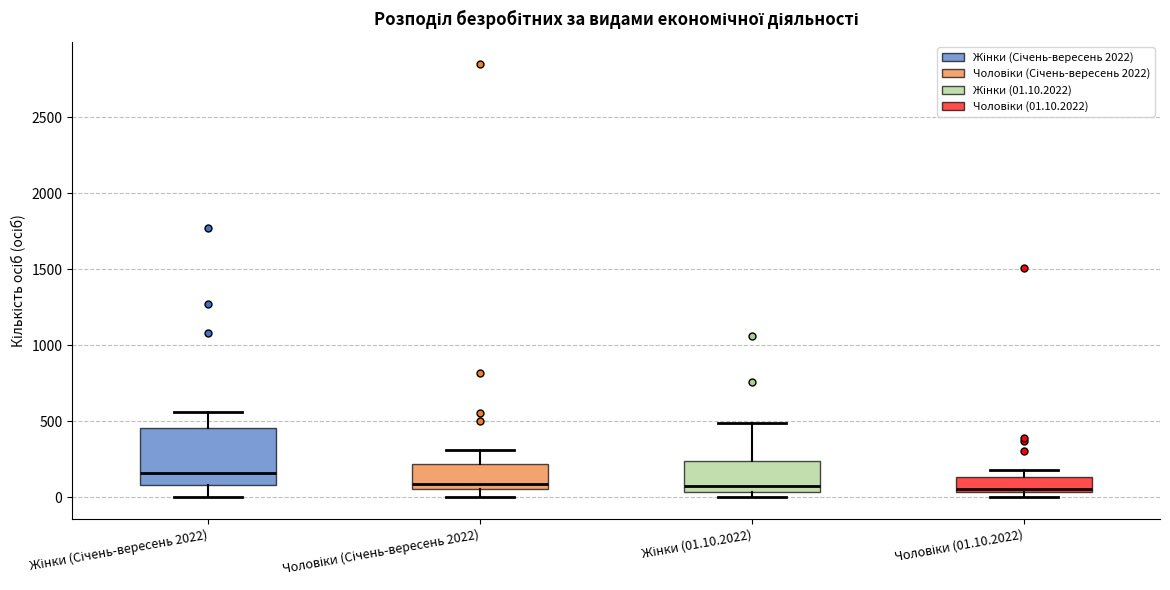

Reading left to right, transcribe this box plot: for each box, give where its median line is, the range the box spans, and where its two whiskers end, as read against the y-axis. The values are not printed on the chart, so give them approximately, as read against the axis.

Жінки (Січень-вересень 2022): median 150, box 100 to 450, whiskers 0 to 550
Чоловіки (Січень-вересень 2022): median 100, box 50 to 200, whiskers 0 to 300
Жінки (01.10.2022): median 50 (just above the box's lower edge), box 50 to 250, whiskers 0 to 500
Чоловіки (01.10.2022): median 50 (just above the box's lower edge), box 50 to 150, whiskers 0 to 200